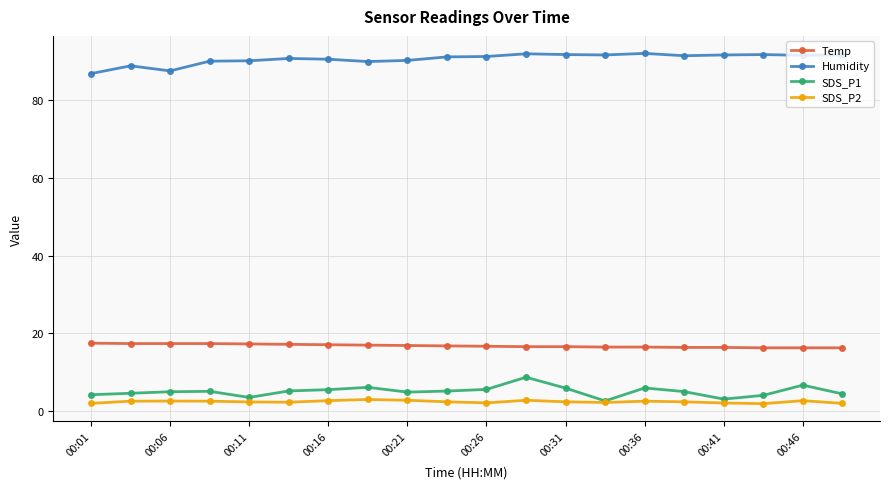

True or false: Temp and Humidity intersect in this chart.

False